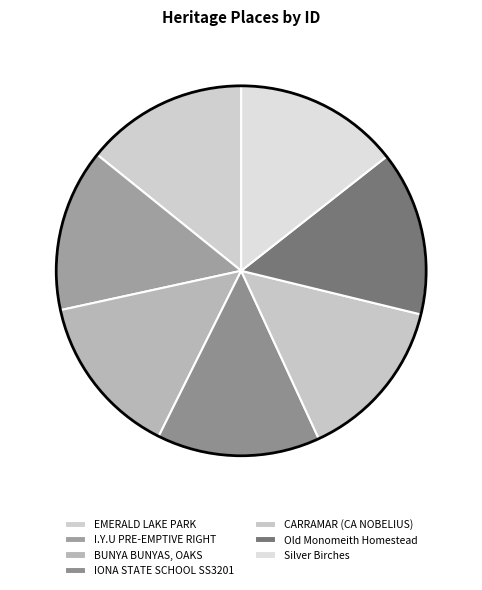

How many segments does this pie chart have?

7